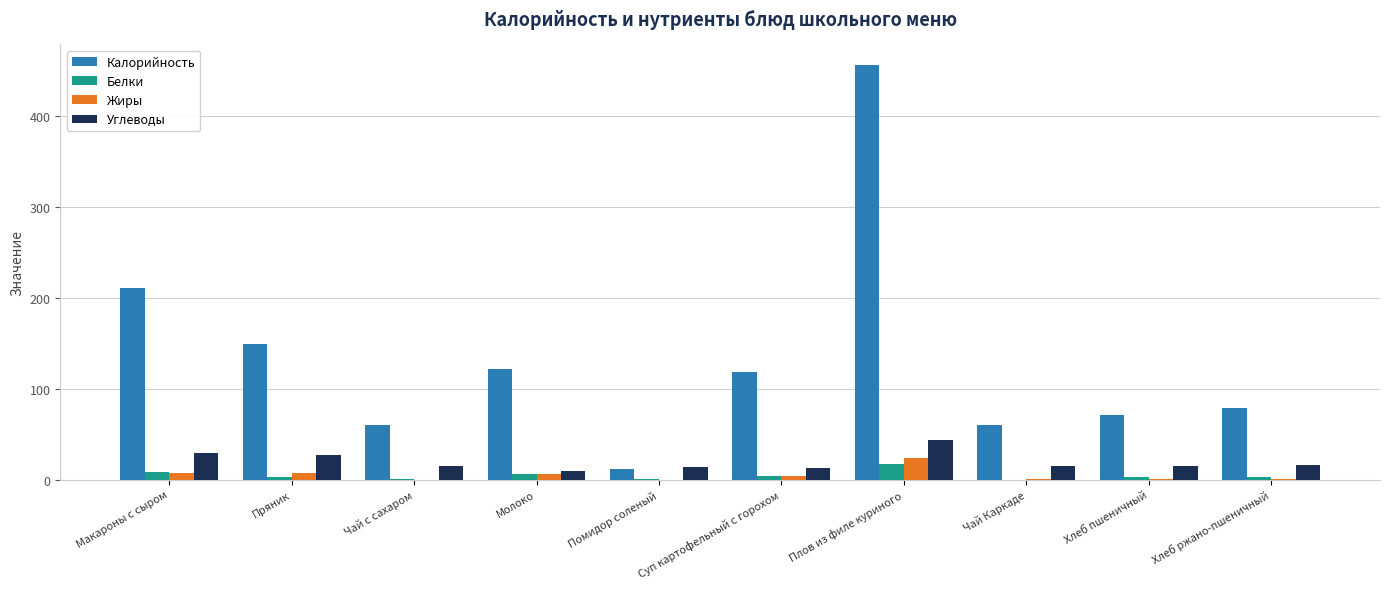

Is the value of Калорийность at Плов из филе куриного greater than the value of Белки at Помидор соленый?

Yes